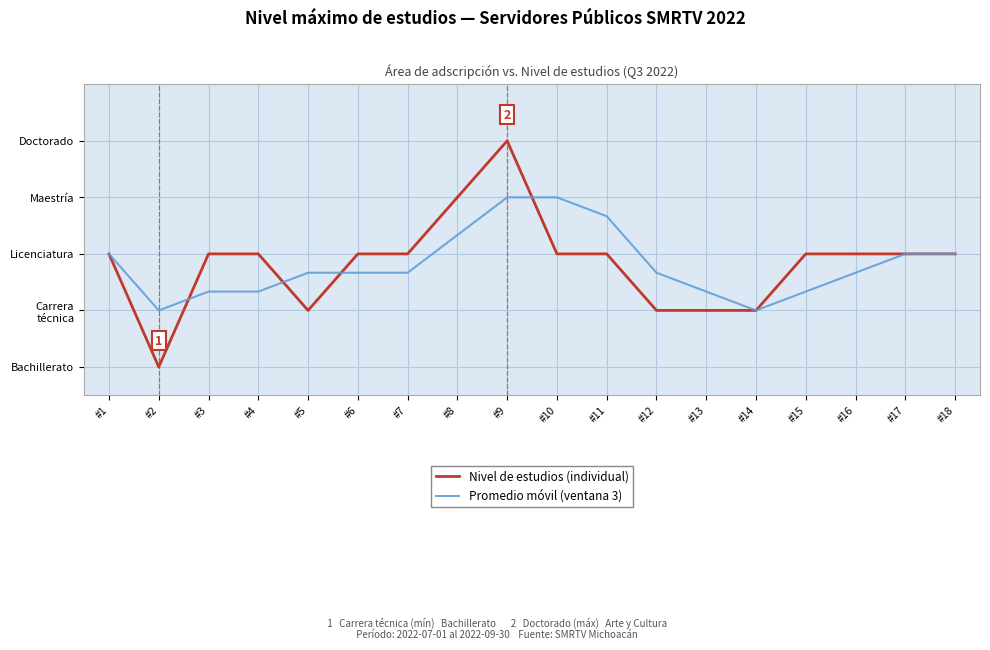

At which label does Nivel de estudios (individual) first exceed 4?

#8